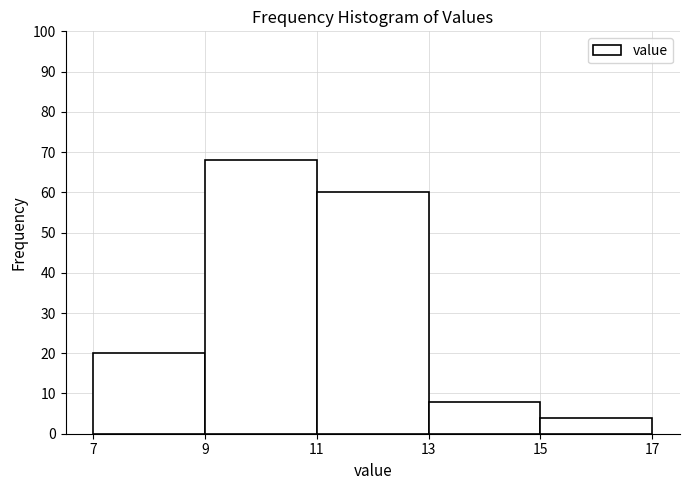

Reading left to right, list every bar in this chart as the range it spans on the x-axis followed by its height. The values are not printed on the chart, so give them approximately, as read against the axis.

7 to 9: 20
9 to 11: 68
11 to 13: 60
13 to 15: 8
15 to 17: 4